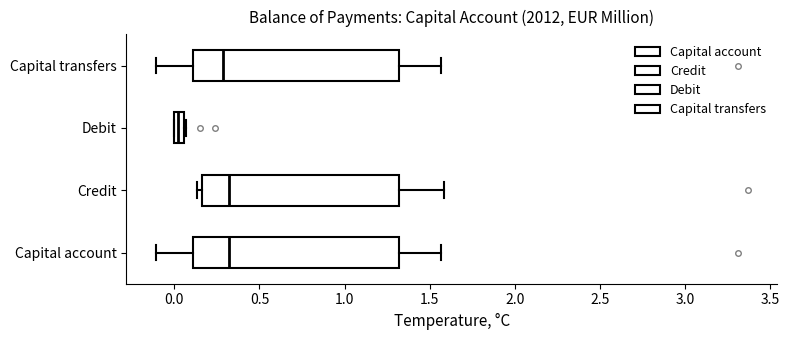

Where is the left edge of the box for Capital account on the x-axis? The values are not printed on the chart, so give them approximately, as read against the axis.

0.10